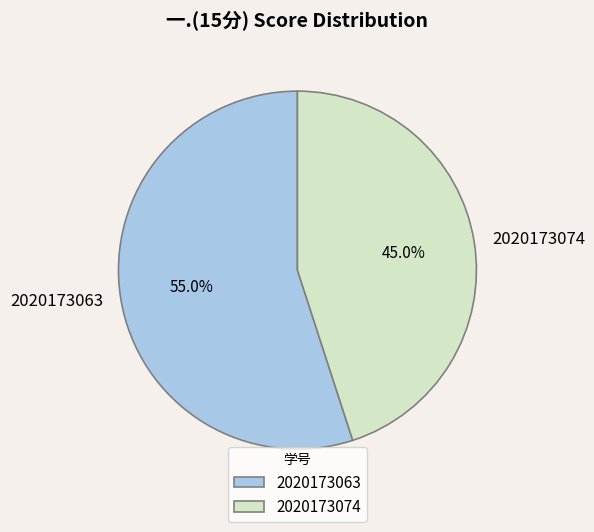

To the nearest percent, what is the difference between the 2020173063 and 2020173074 slice percentages?

10%